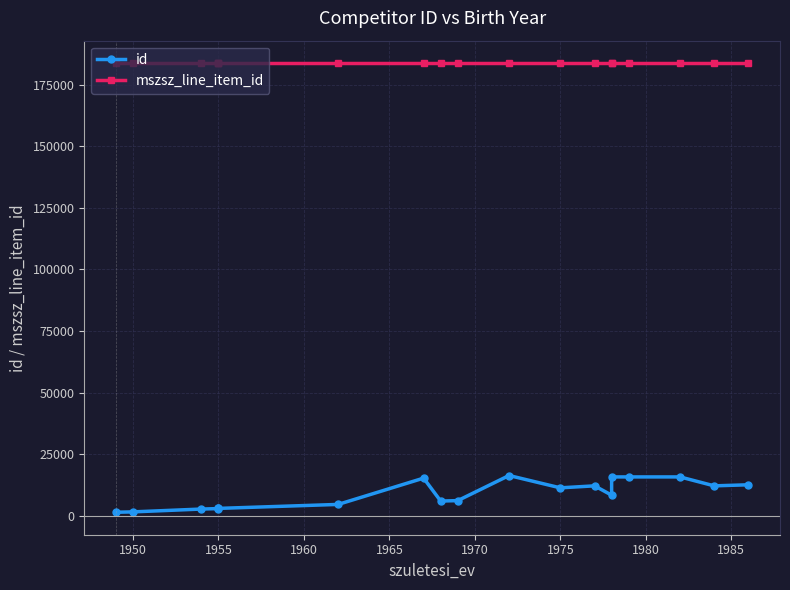

Rank the series by their maximum value, from lowest to highest.

id, mszsz_line_item_id